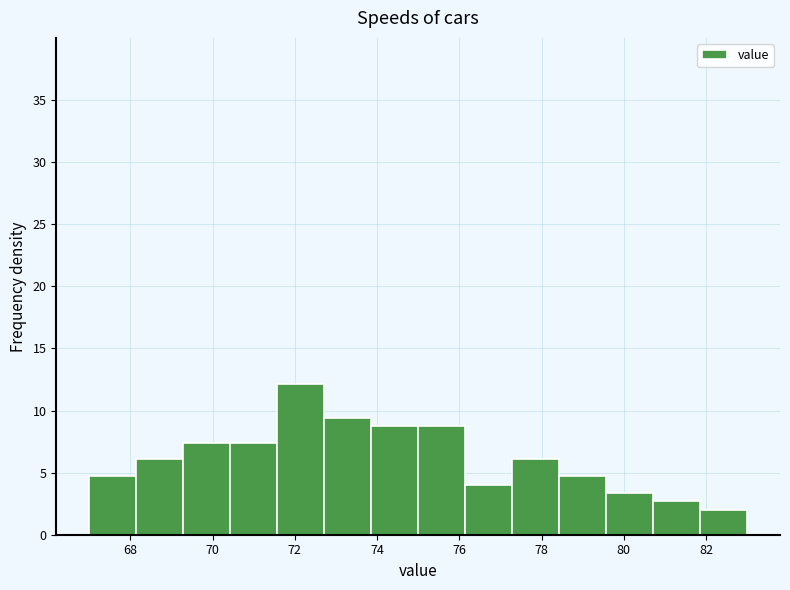

Reading left to right, list every bar in this chart as the range it spans on the x-axis followed by its height. Neither the bar edges nor the heights are printed on the chart, so give them approximately, as read against the axes.

67.0 to 68.2: 4.5
68.2 to 69.2: 6.0
69.2 to 70.4: 7.5
70.4 to 71.6: 7.5
71.6 to 72.8: 12.0
72.8 to 73.8: 9.5
73.8 to 75.0: 9.0
75.0 to 76.2: 9.0
76.2 to 77.2: 4.0
77.2 to 78.4: 6.0
78.4 to 79.6: 4.5
79.6 to 80.8: 3.5
80.8 to 81.8: 2.5
81.8 to 83.0: 2.0